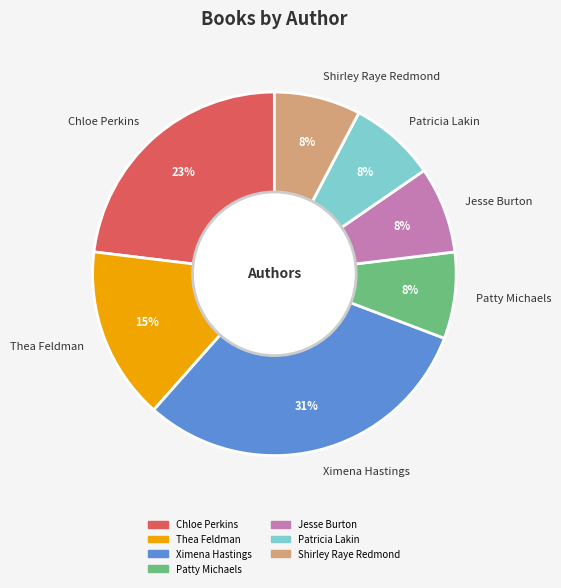

The Thea Feldman slice represents 22% of the pie. True or false?

False